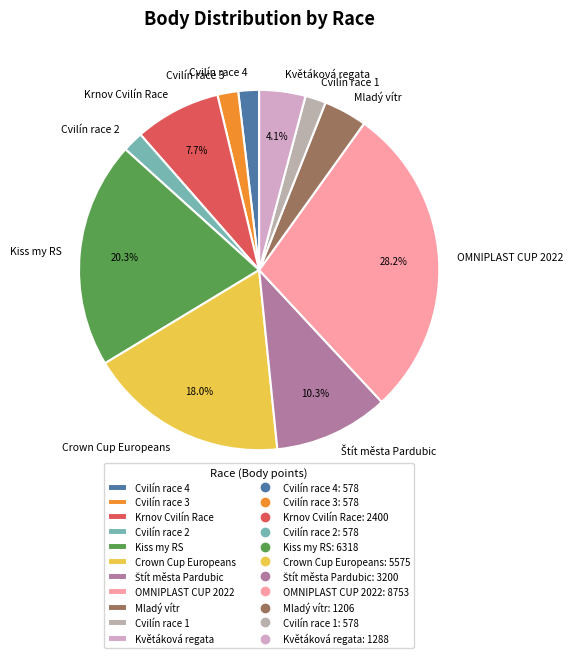

Is the sum of Cvilín race 2 and Kiss my RS greater than half?

No